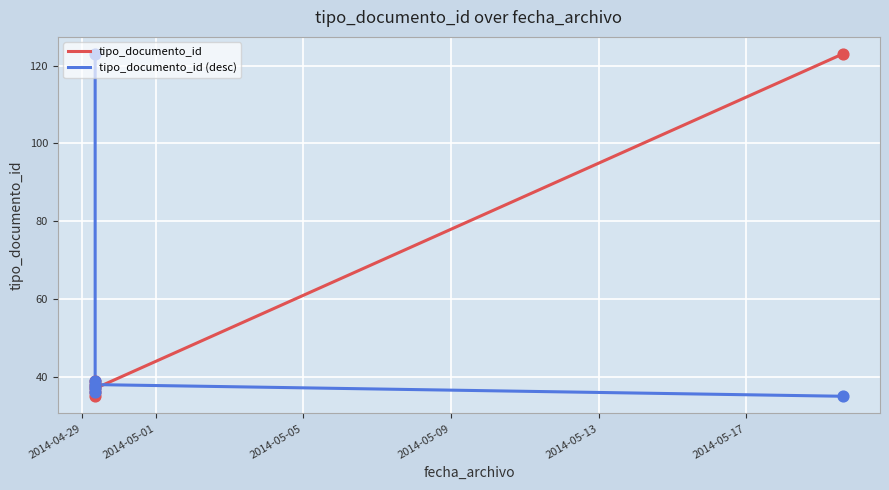

Which series has the largest total across all categories?

tipo_documento_id